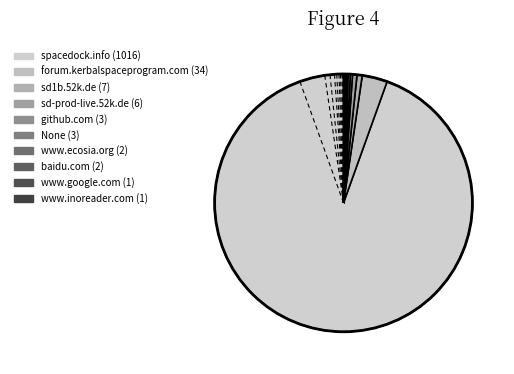

Count the number of slices in the pie.

10